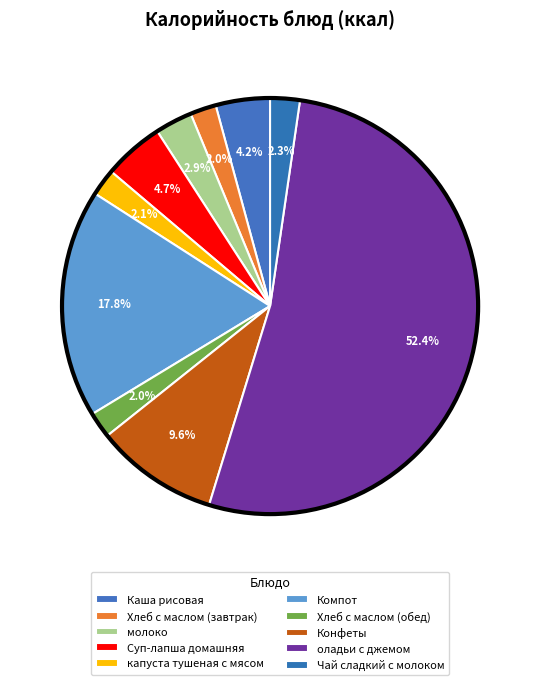

How many slices are in this pie chart?

10